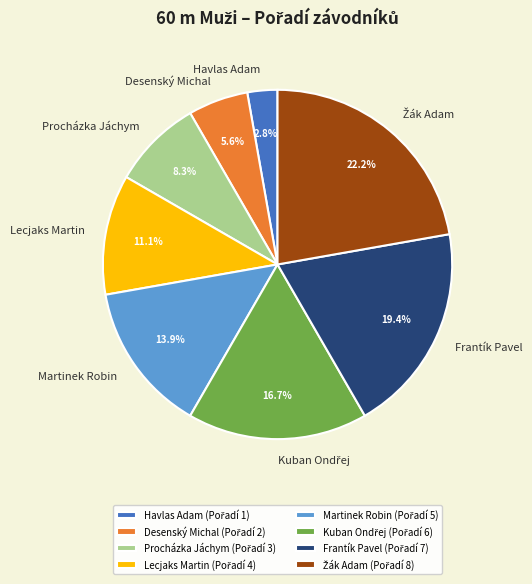

What is the ratio of the value at Desenský Michal to the value at Frantík Pavel?

0.3